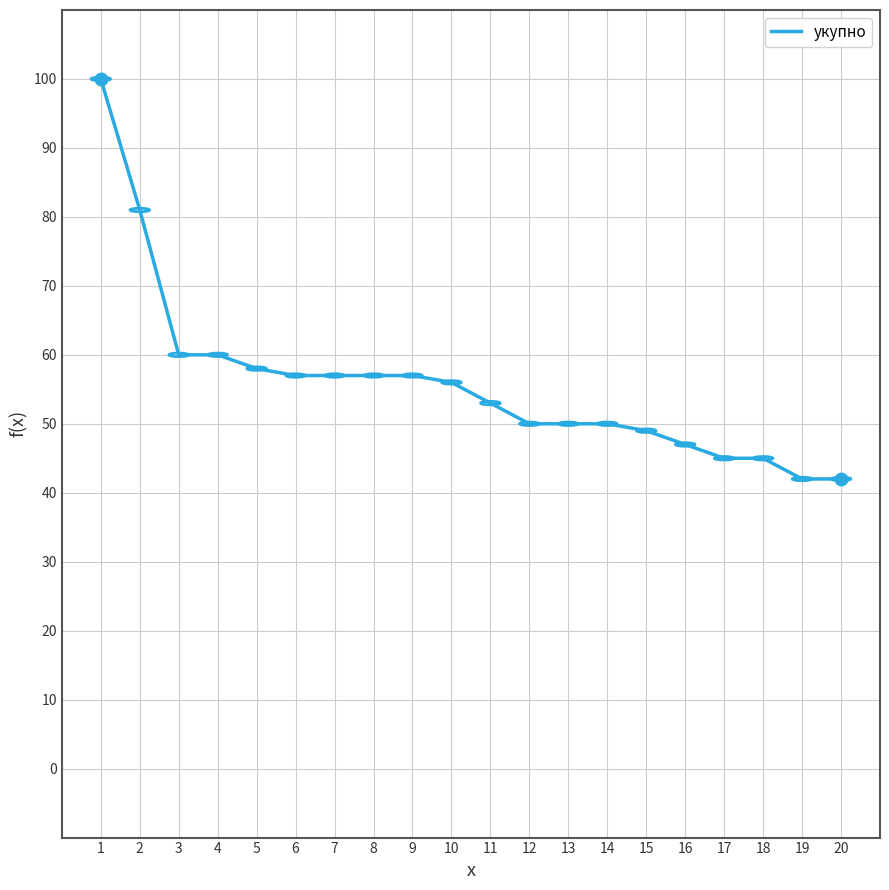

The chart shows a value of 77 at 18. True or false?

False